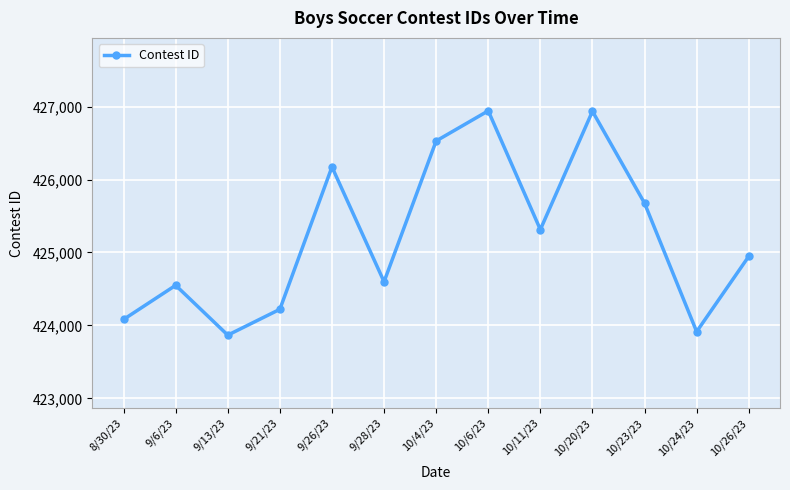

What is the change in value from 10/4/23 to 10/6/23?

+413